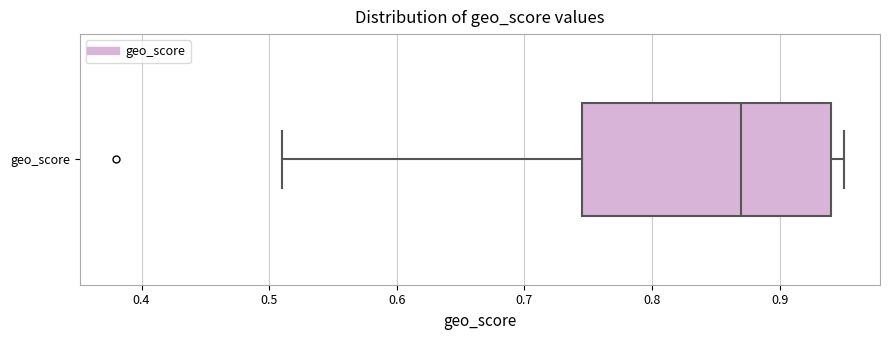

Read this box plot against the x-axis: the position of the median line, the range covered by the box, and the ends of both whiskers. The values are not printed on the chart, so give them approximately, as read against the axis.

median 0.87, box 0.75 to 0.94, whiskers 0.51 to 0.95